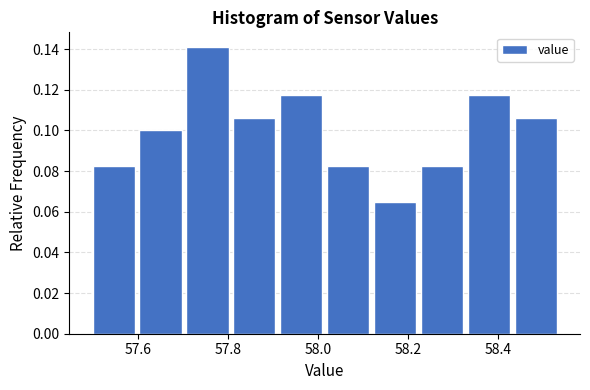

Reading left to right, transcribe this chart: for each bar, give the range it covers on the x-axis and its height. Neither the bar edges nor the heights are printed on the chart, so give them approximately, as read against the axes.

57.500 to 57.604: 0.082
57.604 to 57.708: 0.100
57.708 to 57.812: 0.142
57.812 to 57.916: 0.106
57.916 to 58.020: 0.118
58.020 to 58.124: 0.082
58.124 to 58.228: 0.064
58.228 to 58.332: 0.082
58.332 to 58.436: 0.118
58.436 to 58.540: 0.106